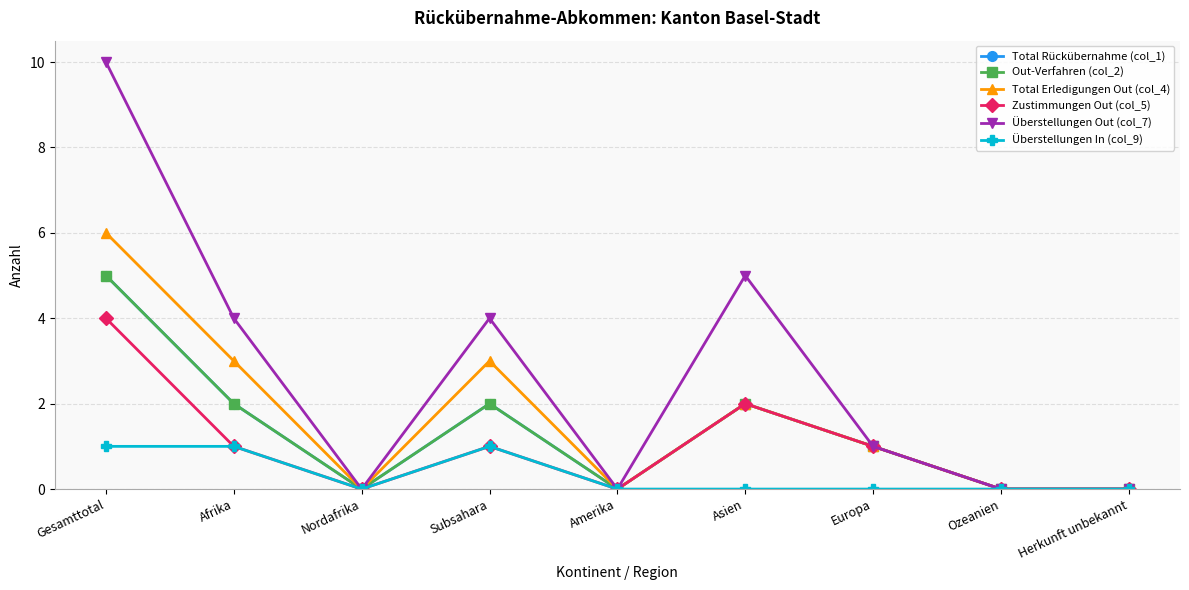

Which series has the largest range (max minus min)?

Überstellungen Out (col_7)